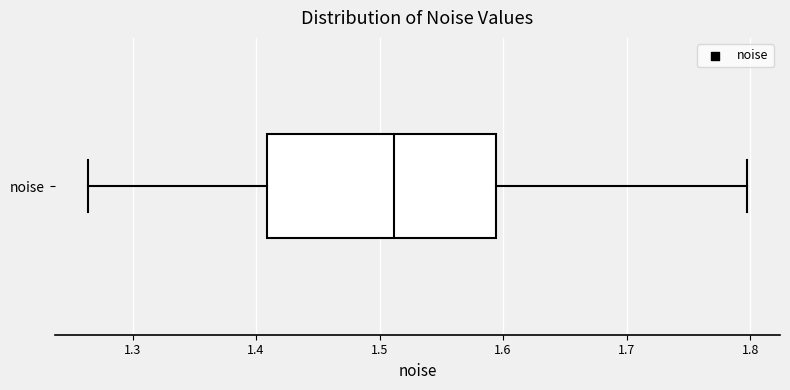

Transcribe this box plot: give where the median line is, the range the box spans, and where the two whiskers end, as read against the x-axis. The values are not printed on the chart, so give them approximately, as read against the axis.

median 1.51, box 1.41 to 1.59, whiskers 1.26 to 1.80